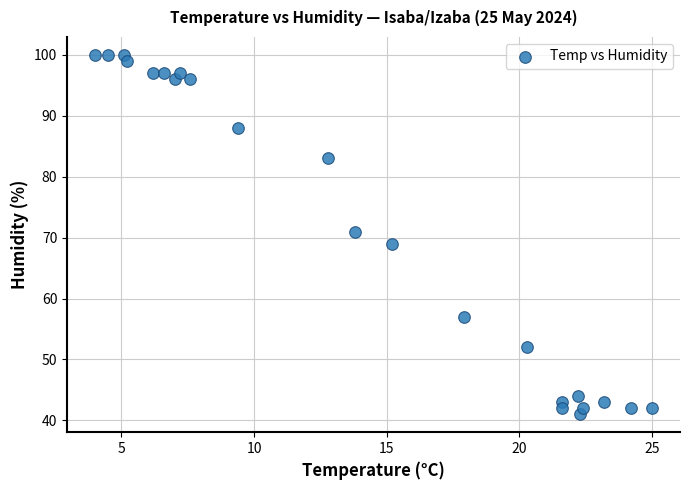

What is the range of Y values (max minus min)?

59